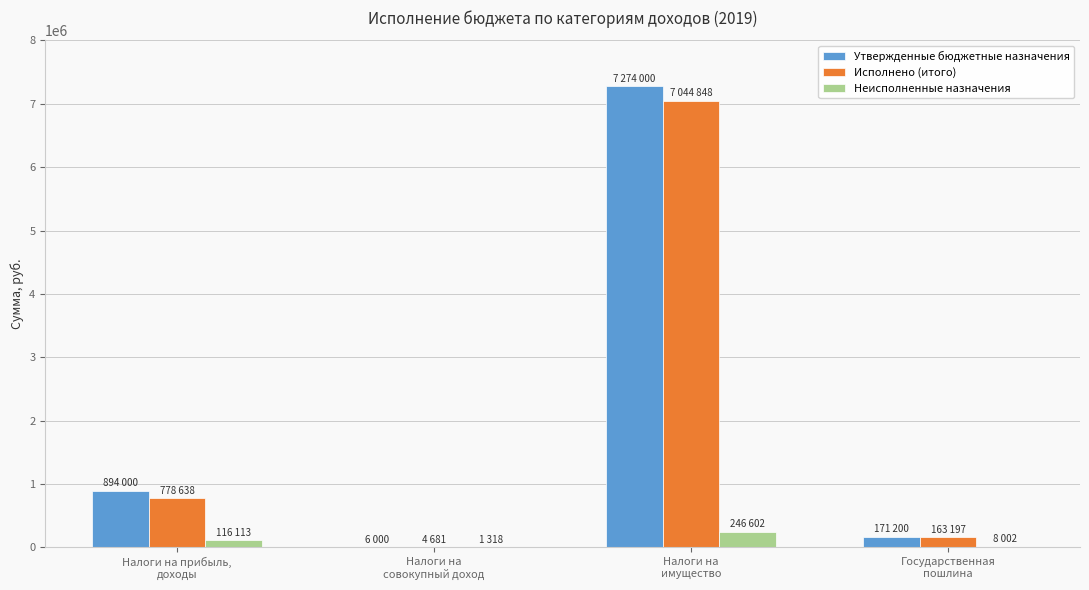

What is the highest value of the Утвержденные бюджетные назначения series?

7274000.0